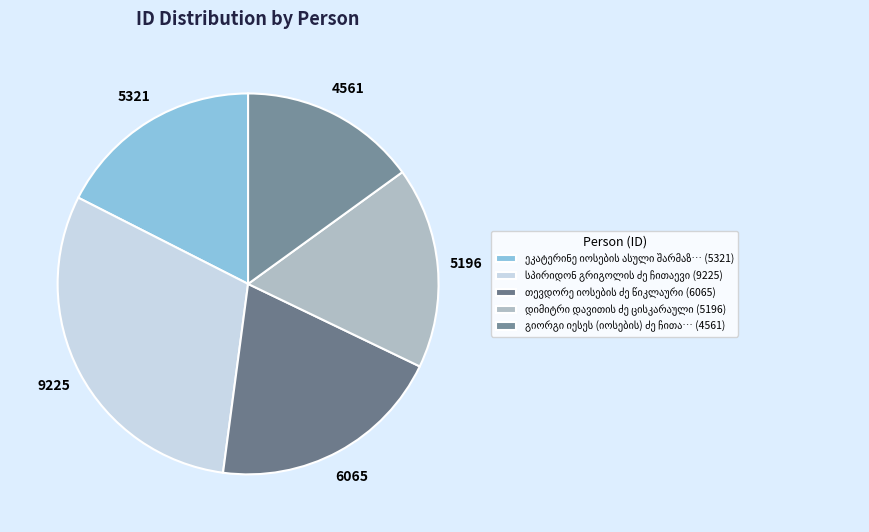

Is it true that ეკატერინე იოსების ასული შარმაზანაშვილი is 12% of the pie?

False